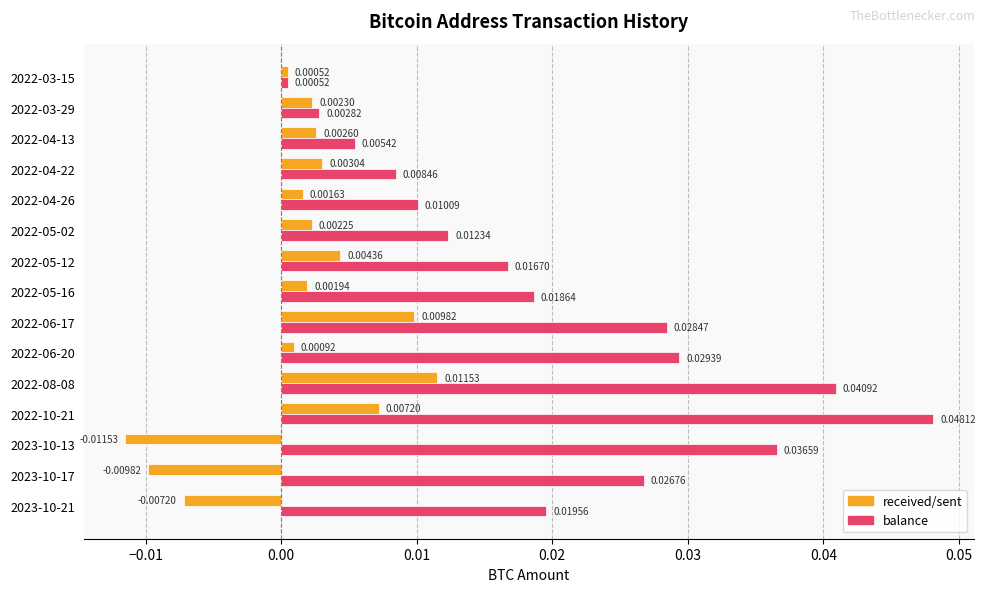

What are all the series names shown in the legend?

received/sent, balance